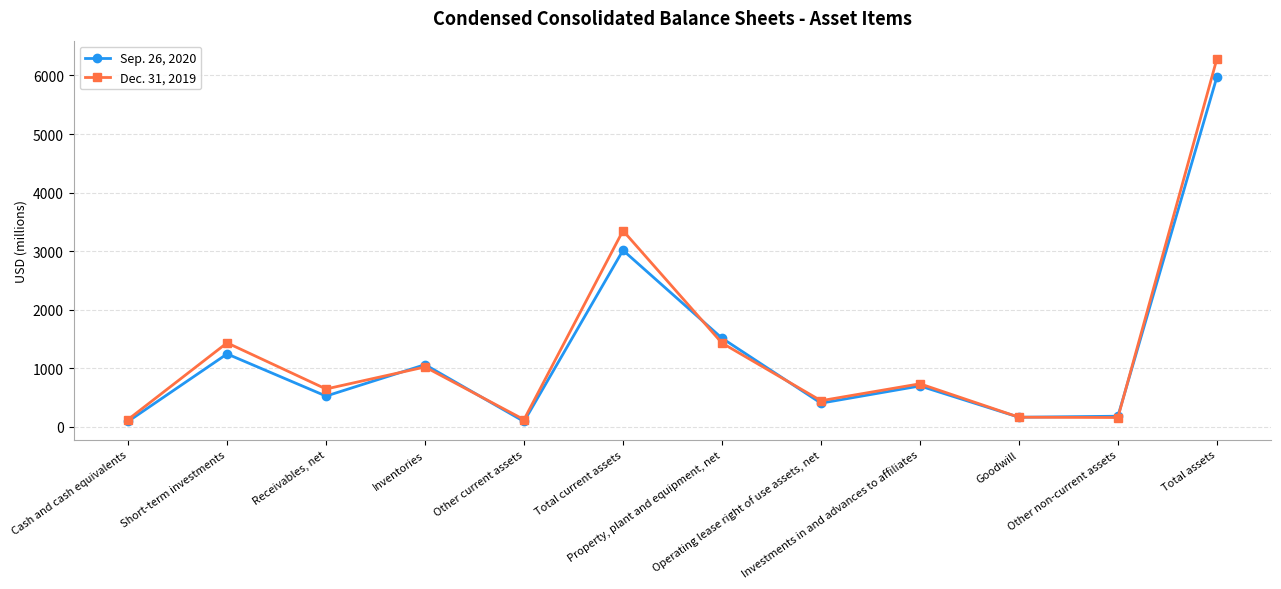

True or false: Dec. 31, 2019 and Sep. 26, 2020 cross at least once.

True